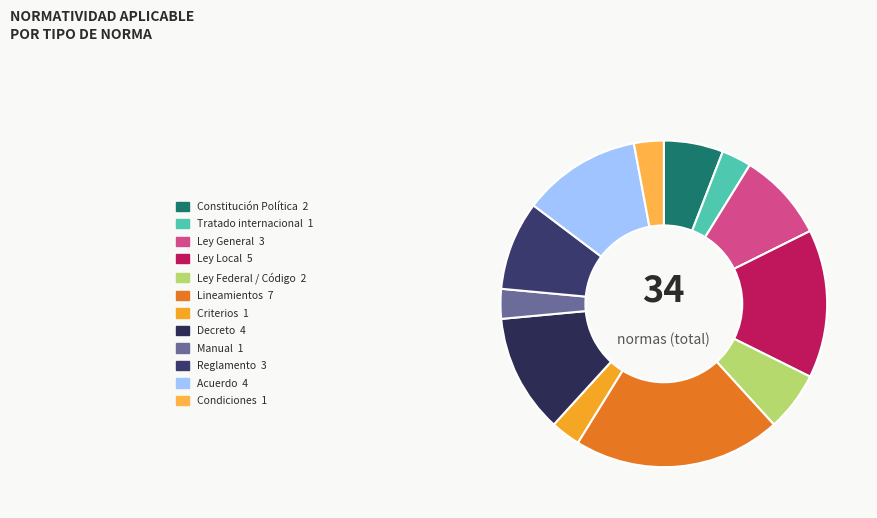

Is there a majority slice in this chart?

No